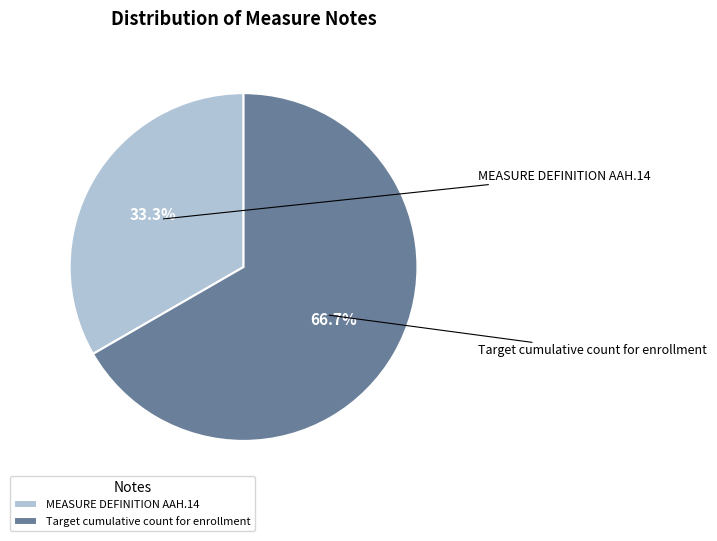

What is the smallest slice in the pie chart?

MEASURE DEFINITION AAH.14